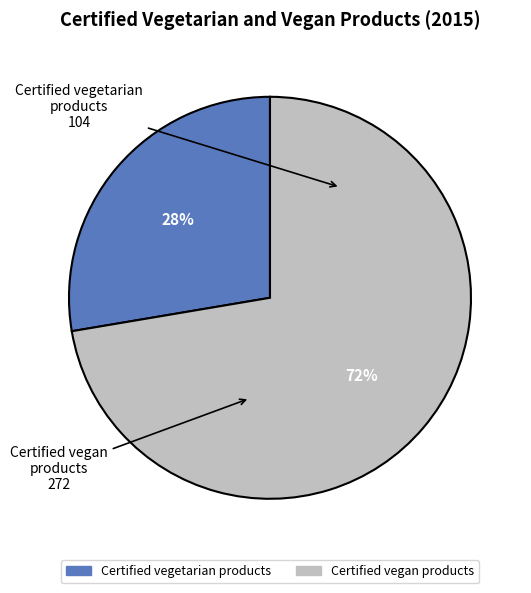

Do Certified vegan products and Certified vegetarian products together represent more than half of the pie?

Yes